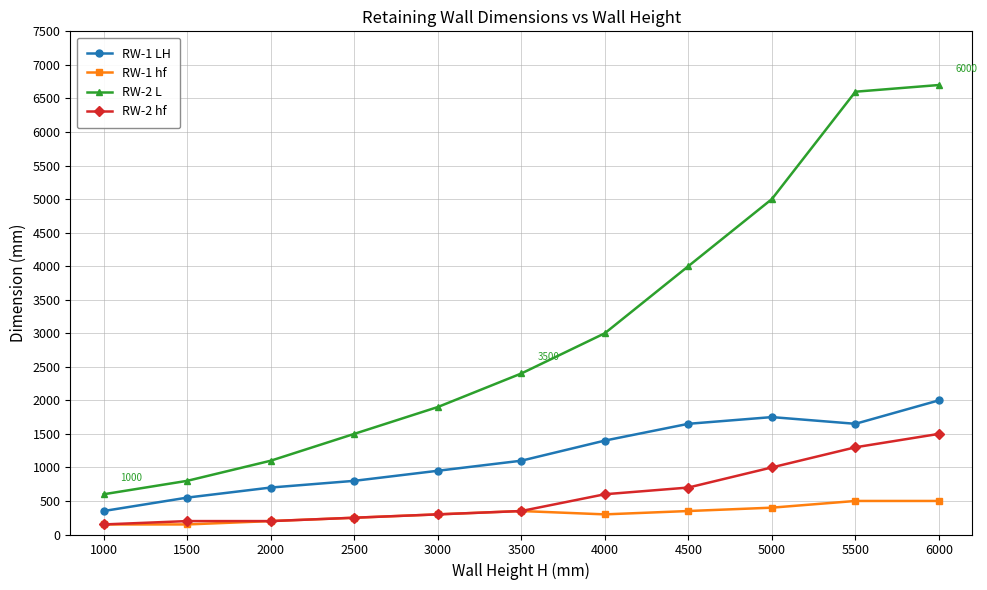

What is the difference between the second highest and second lowest values in the RW-1 hf series?

350